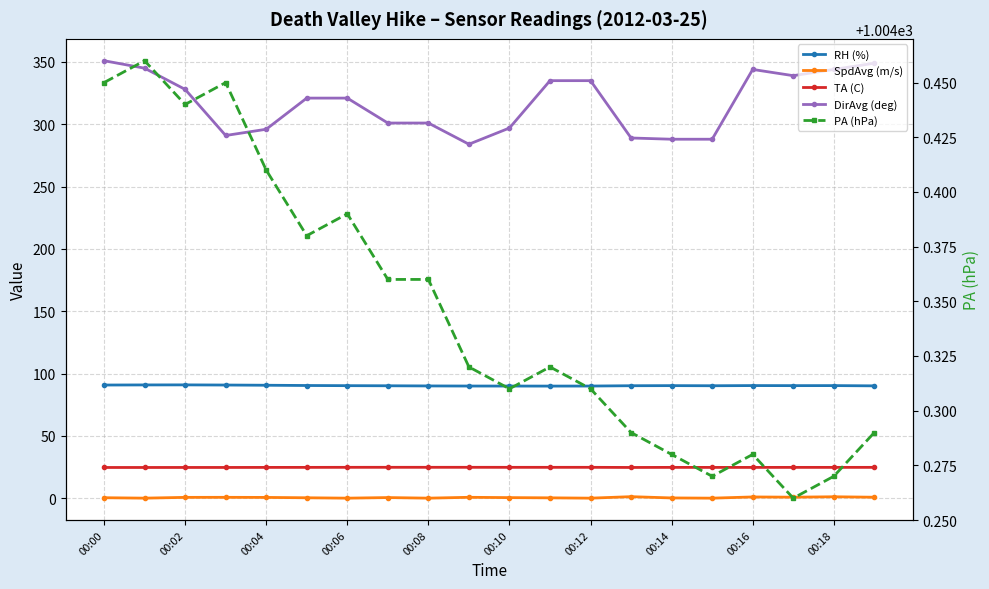

Between 00:14 and 00:06, which is larger?

00:14